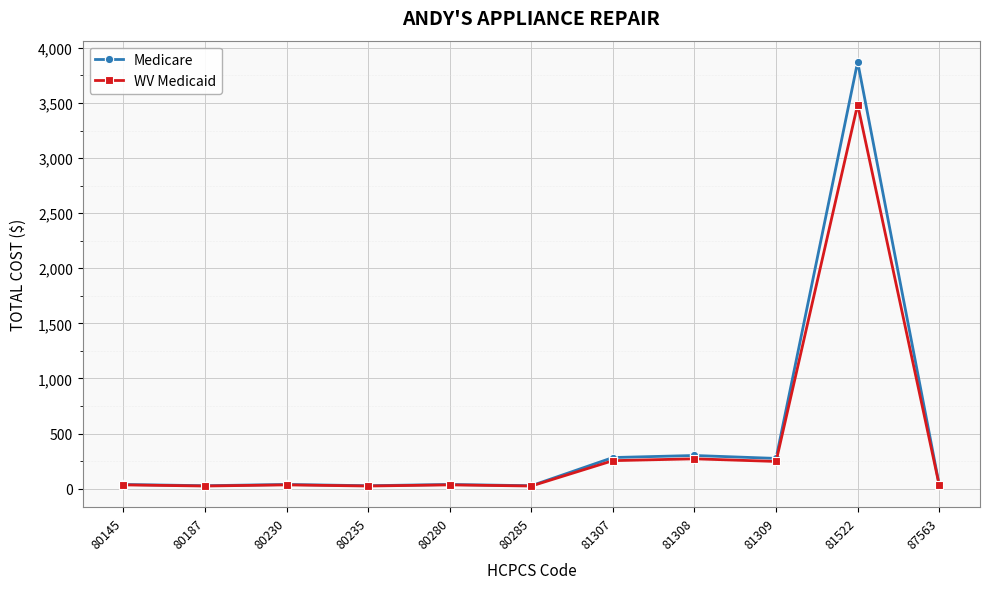

The Medicare series shows 35.1 at 87563. True or false?

True